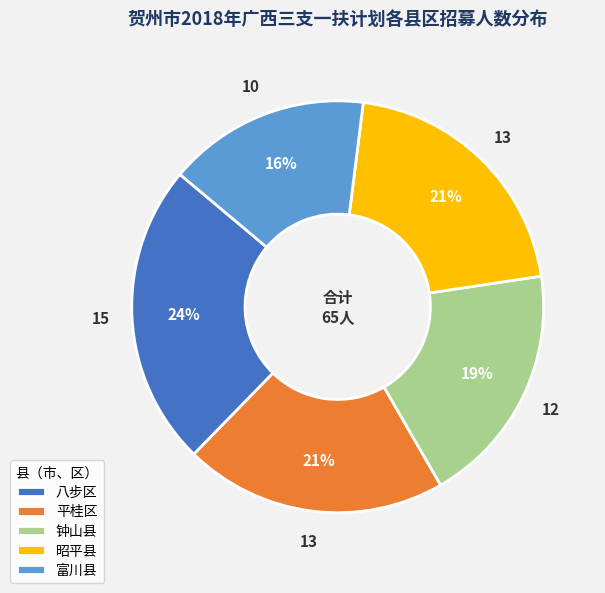

Does 昭平县 account for over 50% of the chart?

No